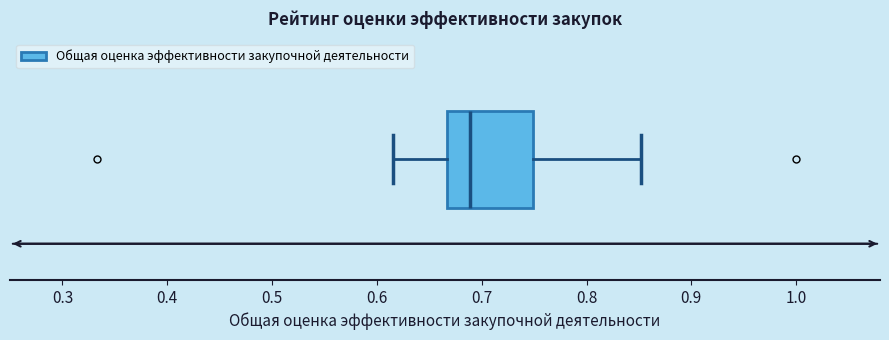

Read this box plot against the x-axis: the position of the median line, the range covered by the box, and the ends of both whiskers. The values are not printed on the chart, so give them approximately, as read against the axis.

median 0.69, box 0.67 to 0.75, whiskers 0.62 to 0.85